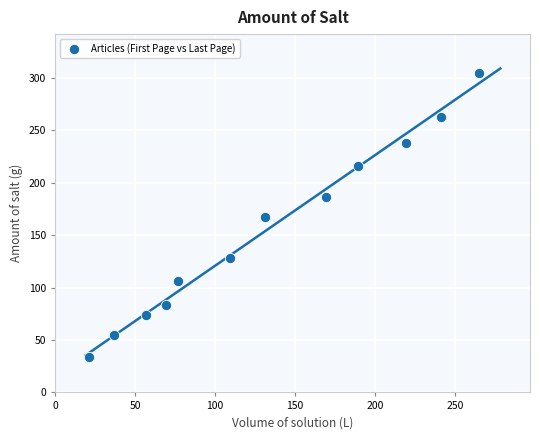

What is the average X value?

132